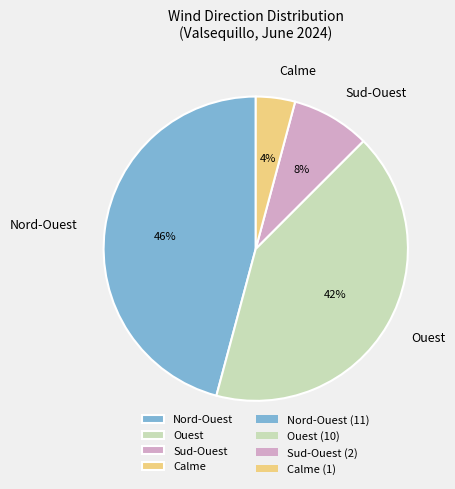

Do Sud-Ouest and Calme together represent more than half of the pie?

No